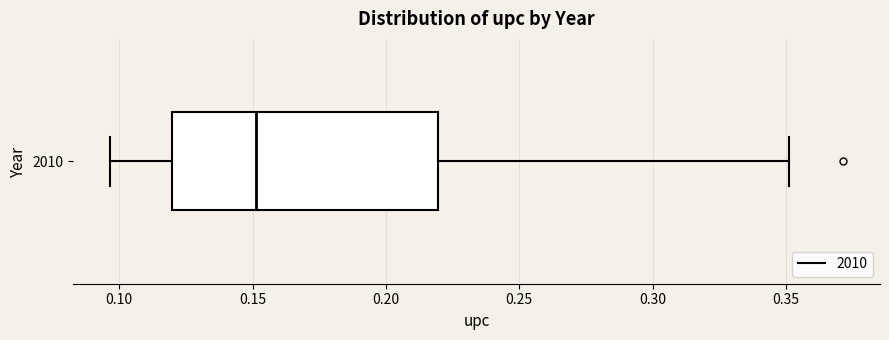

Read this box plot against the x-axis: the position of the median line, the range covered by the box, and the ends of both whiskers. The values are not printed on the chart, so give them approximately, as read against the axis.

median 0.150, box 0.120 to 0.220, whiskers 0.095 to 0.350